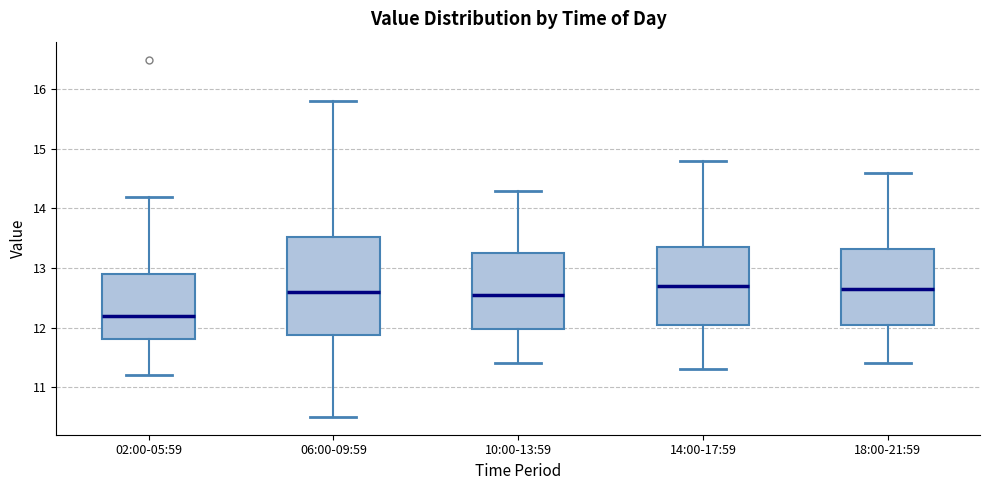

Reading left to right, read every box against the y-axis: the position of its median line, the range the box covers, and the ends of its whiskers. The values are not printed on the chart, so give them approximately, as read against the axis.

02:00-05:59: median 12.2, box 11.8 to 12.9, whiskers 11.2 to 14.2
06:00-09:59: median 12.6, box 11.9 to 13.5, whiskers 10.5 to 15.8
10:00-13:59: median 12.6, box 12.0 to 13.3, whiskers 11.4 to 14.3
14:00-17:59: median 12.7, box 12.1 to 13.4, whiskers 11.3 to 14.8
18:00-21:59: median 12.7, box 12.1 to 13.3, whiskers 11.4 to 14.6